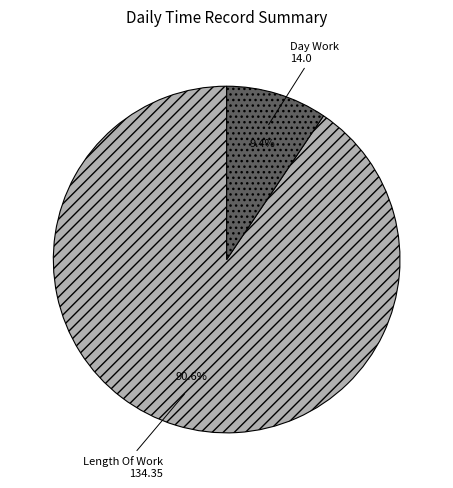

Rank the categories by value from highest to lowest.

Length Of Work, Day Work